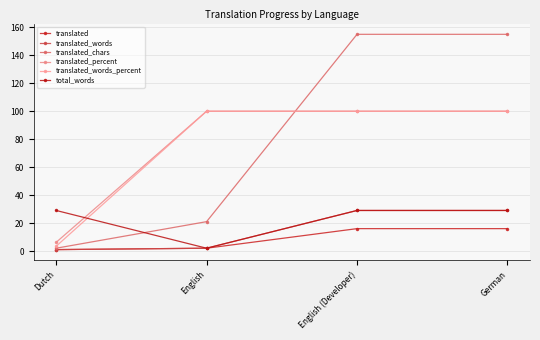

What is the sum of all translated_percent values?

306.2